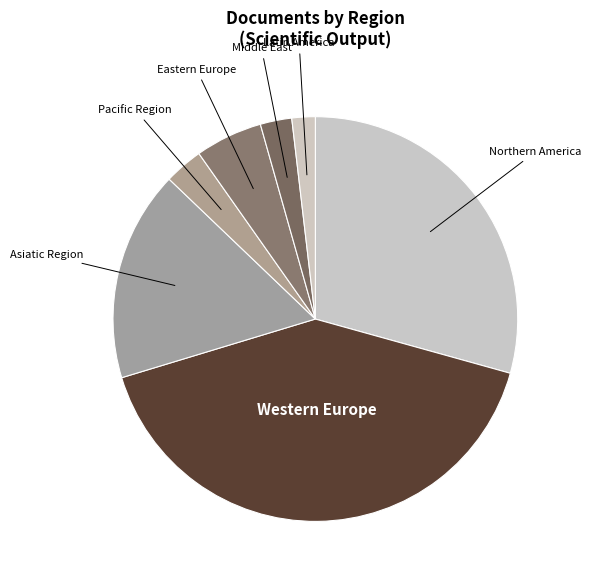

The Middle East slice represents 3% of the pie. True or false?

True